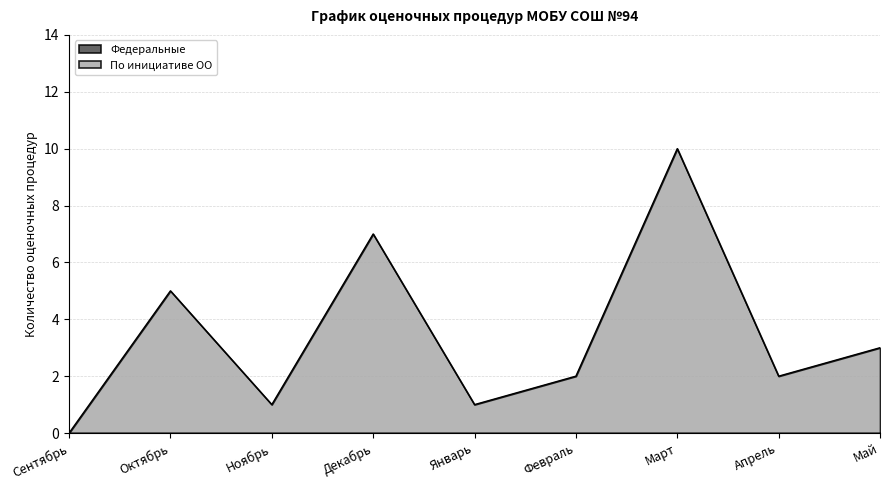

What is the difference between the maximum and minimum values?

10